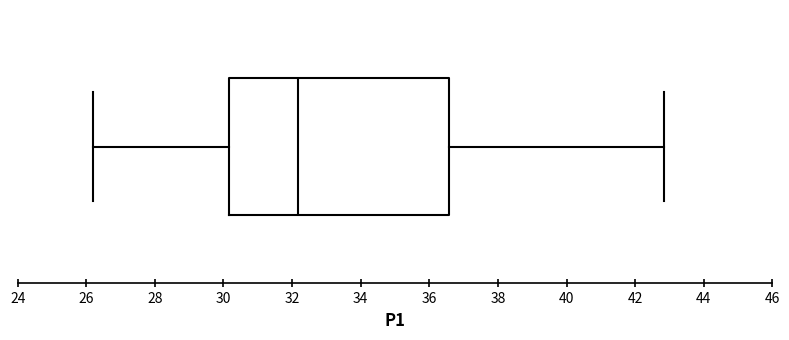

Transcribe this box plot: give where the median line is, the range the box spans, and where the two whiskers end, as read against the x-axis. The values are not printed on the chart, so give them approximately, as read against the axis.

median 32.2, box 30.2 to 36.6, whiskers 26.2 to 42.8